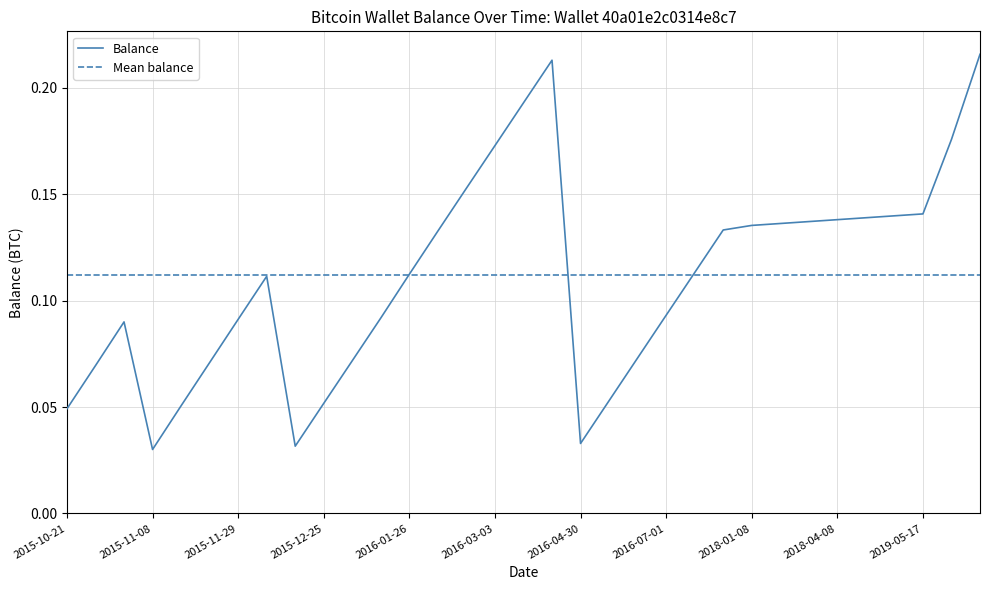

True or false: there are more than 0 points higher than both neighbors.

True